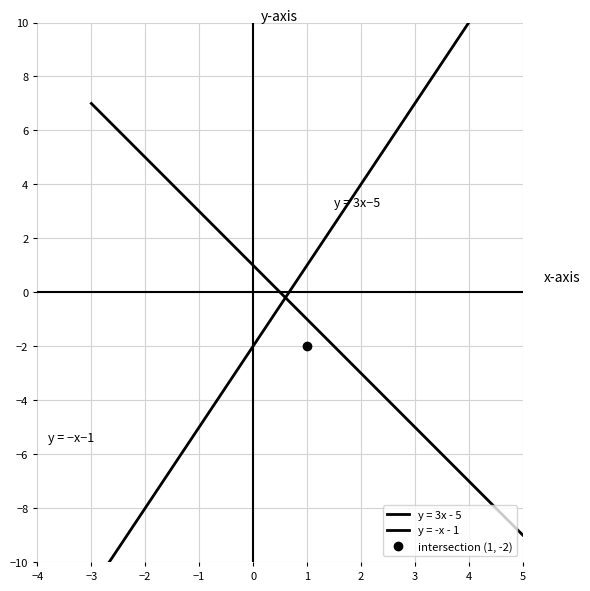

Reading left to right, what are all the values shown in this chart?

y = 3x - 5: -11	-8	-5	-2	1	4	7	10	13
y = -x - 1: 7	5	3	1	-1	-3	-5	-7	-9